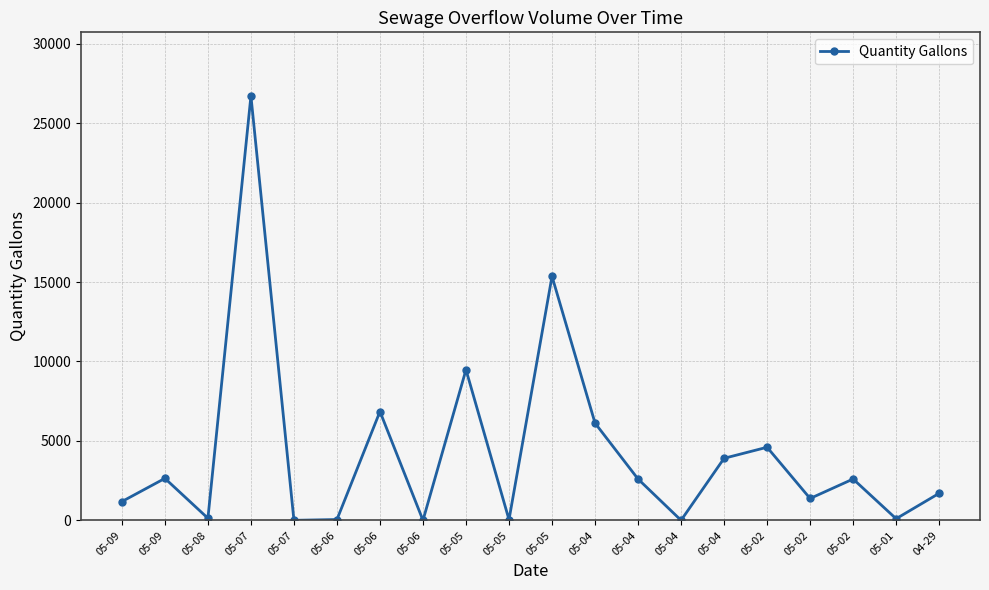

What is the value of the 12th point from the left?

6120